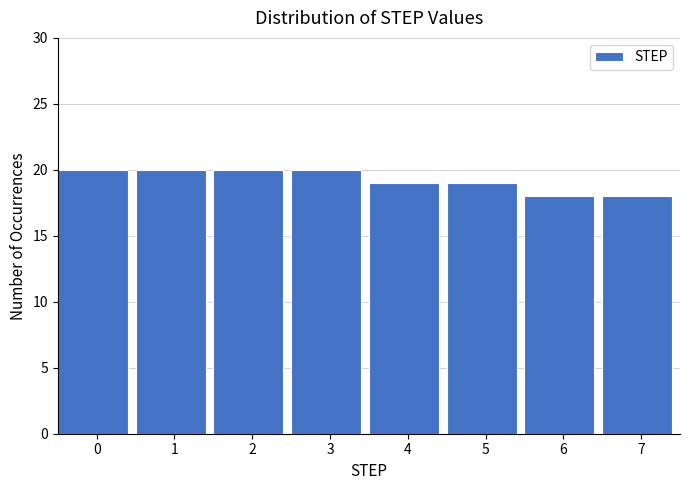

Reading left to right, what are all the values shown in this chart?

20	20	20	20	19	19	18	18